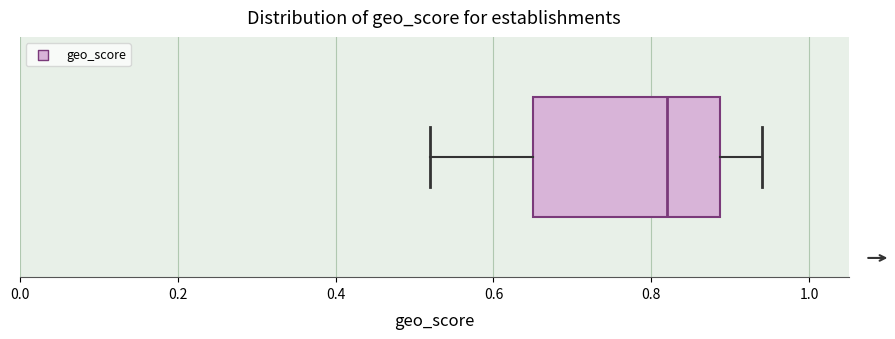

Transcribe this box plot: give where the median line is, the range the box spans, and where the two whiskers end, as read against the x-axis. The values are not printed on the chart, so give them approximately, as read against the axis.

median 0.82, box 0.66 to 0.88, whiskers 0.52 to 0.94